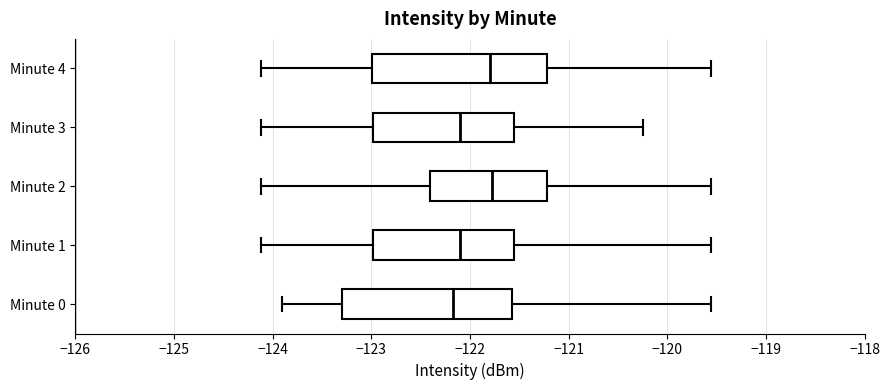

Where does the right whisker of the box for Minute 2 end on the x-axis? The values are not printed on the chart, so give them approximately, as read against the axis.

-119.6